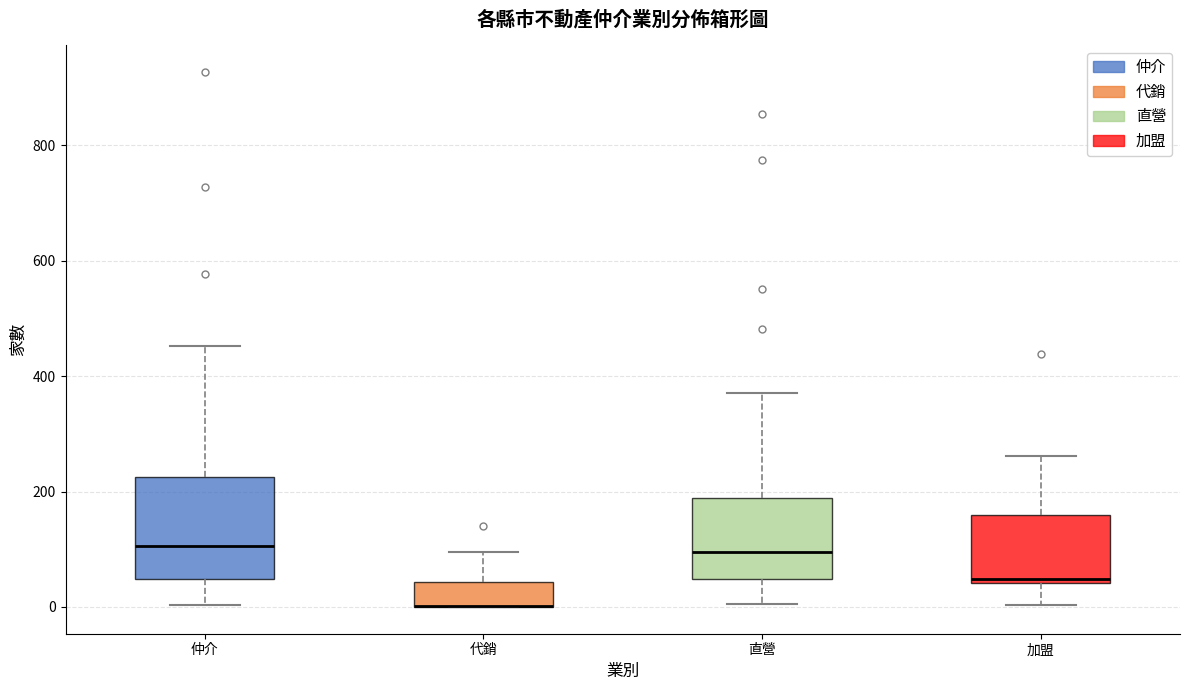

Where is the lower edge of the box for 仲介 on the y-axis? The values are not printed on the chart, so give them approximately, as read against the axis.

40